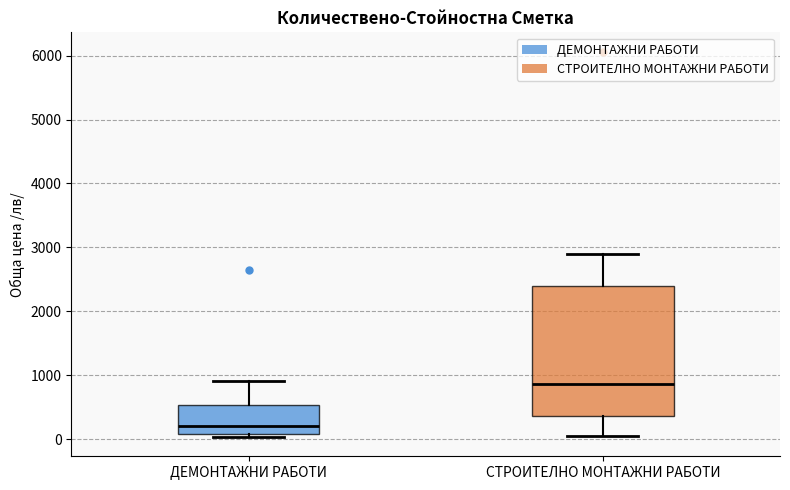

Reading left to right, transcribe this box plot: for each box, give where its median line is, the range the box spans, and where its two whiskers end, as read against the y-axis. The values are not printed on the chart, so give them approximately, as read against the axis.

ДЕМОНТАЖНИ РАБОТИ: median 200, box 100 to 500, whiskers 0 to 900
СТРОИТЕЛНО МОНТАЖНИ РАБОТИ: median 900, box 400 to 2400, whiskers 100 to 2900